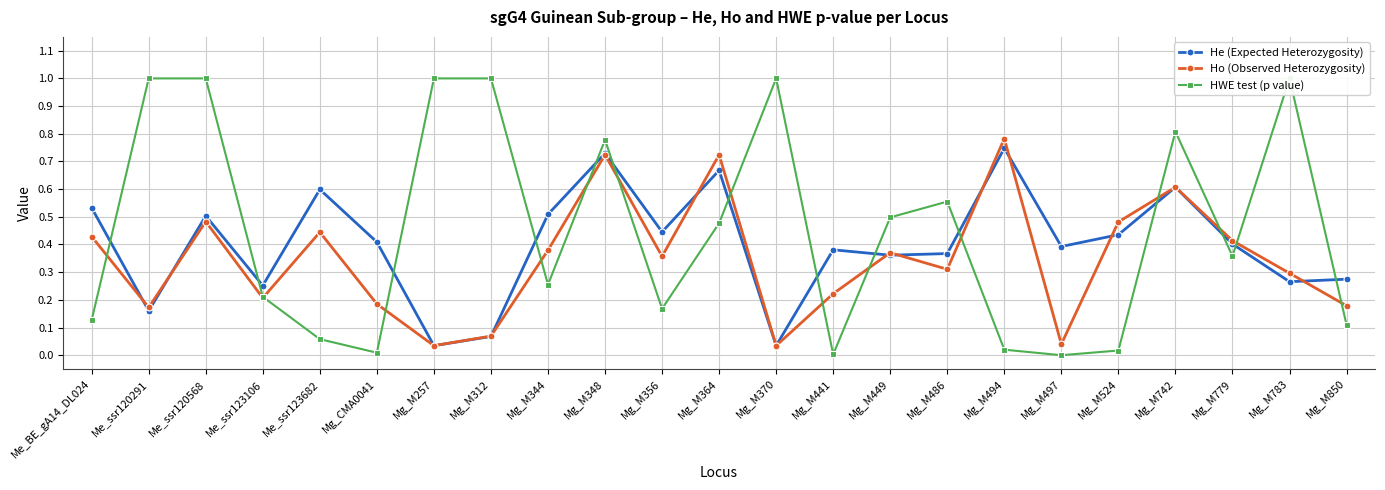

At which category is the sum across all series the highest?

Mg_M348